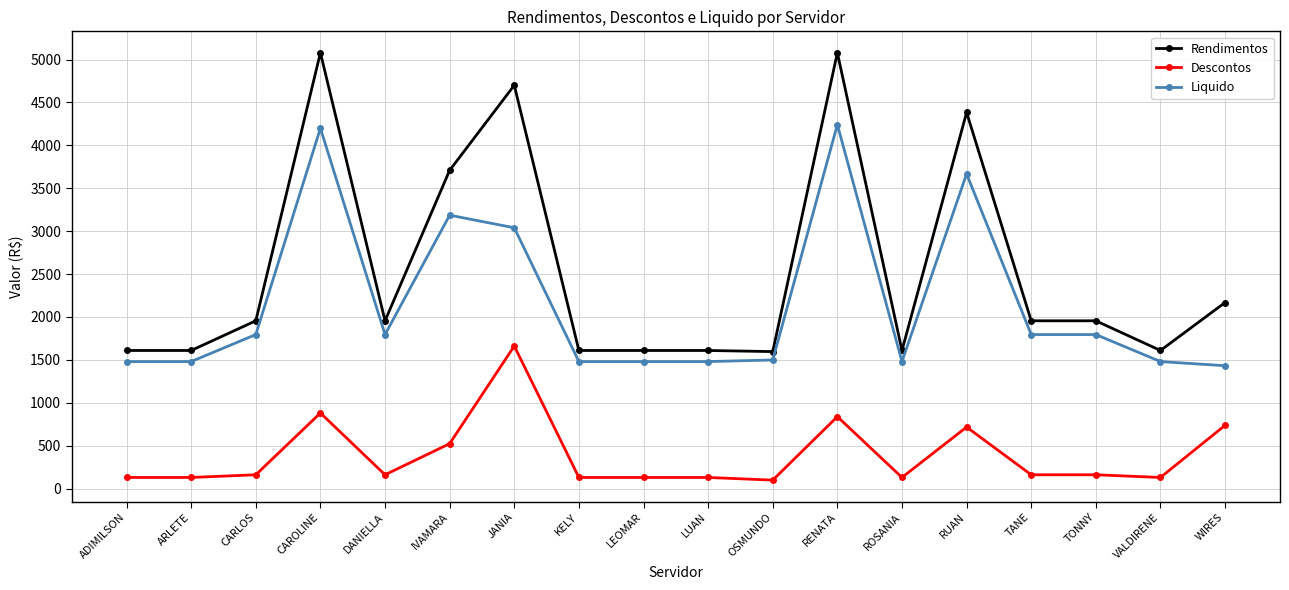

List the series in order of their overall mean, highest first.

Rendimentos, Liquido, Descontos